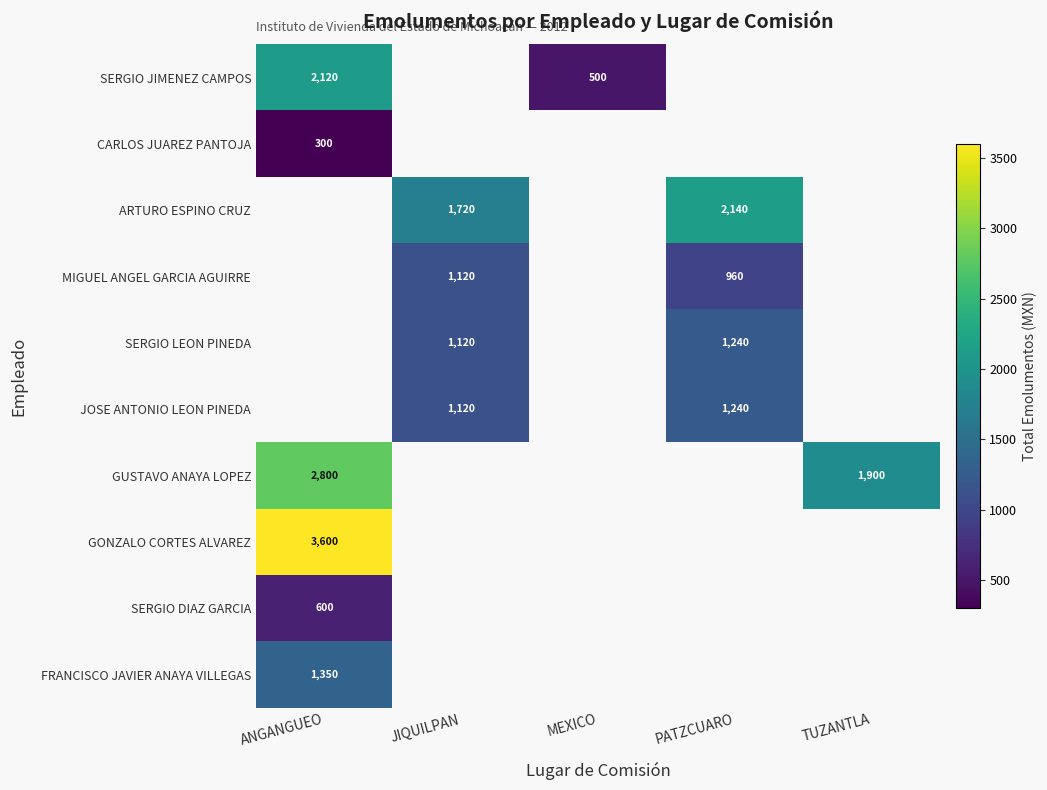

Is the value of GONZALO CORTES ALVAREZ at ANGANGUEO greater than the value of ARTURO ESPINO CRUZ at JIQUILPAN?

Yes